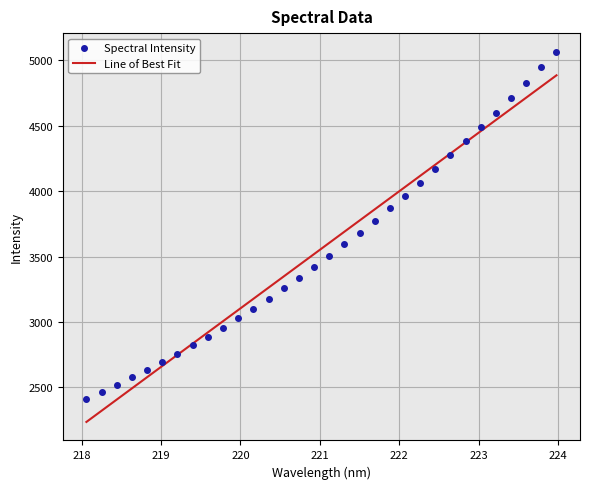

Between 218.6332 and 222.263, which is larger?

222.263